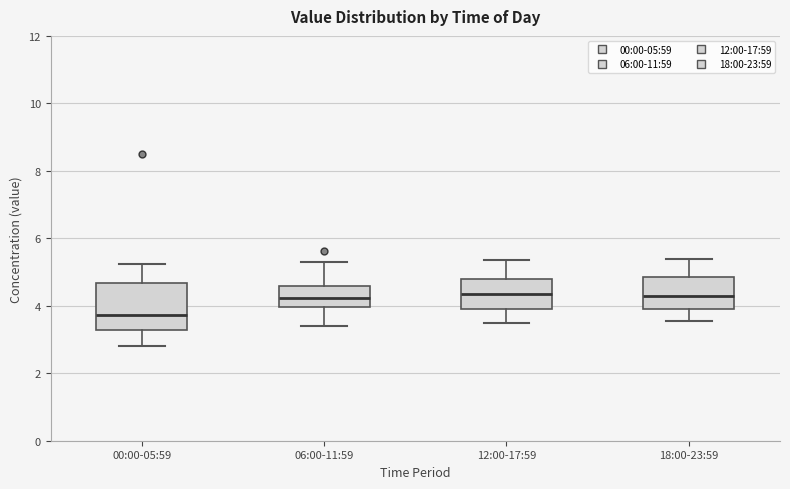

Reading left to right, read every box against the y-axis: the position of its median line, the range the box covers, and the ends of its whiskers. The values are not printed on the chart, so give them approximately, as read against the axis.

00:00-05:59: median 3.8, box 3.2 to 4.6, whiskers 2.8 to 5.2
06:00-11:59: median 4.2, box 4.0 to 4.6, whiskers 3.4 to 5.4
12:00-17:59: median 4.4, box 4.0 to 4.8, whiskers 3.6 to 5.4
18:00-23:59: median 4.4, box 4.0 to 4.8, whiskers 3.6 to 5.4